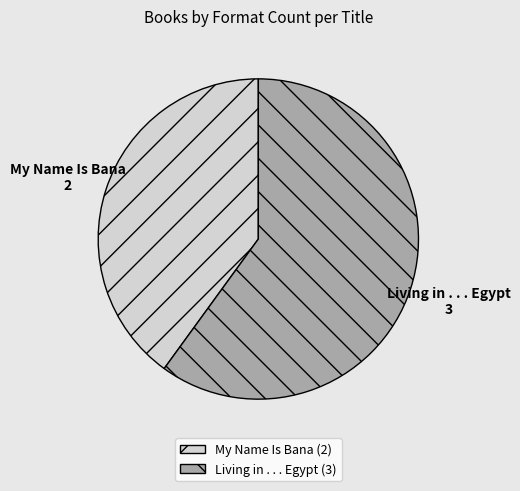

What is the smallest slice in the pie chart?

My Name Is Bana